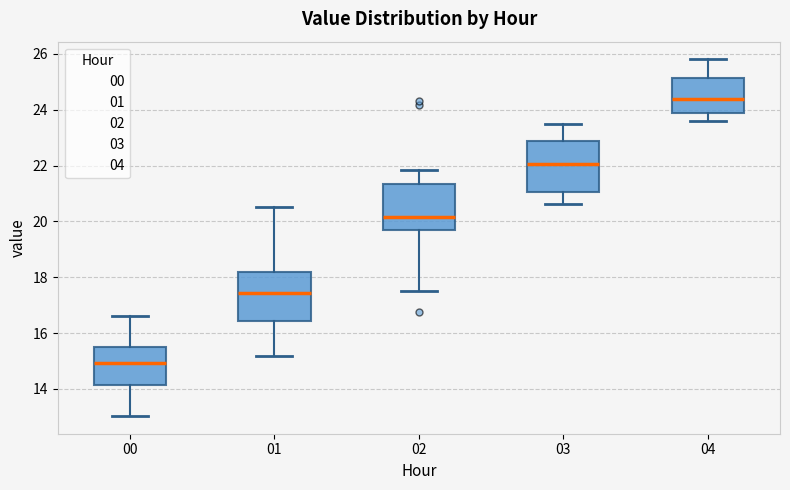

Where is the upper edge of the box at x = 03 on the y-axis? The values are not printed on the chart, so give them approximately, as read against the axis.

22.8